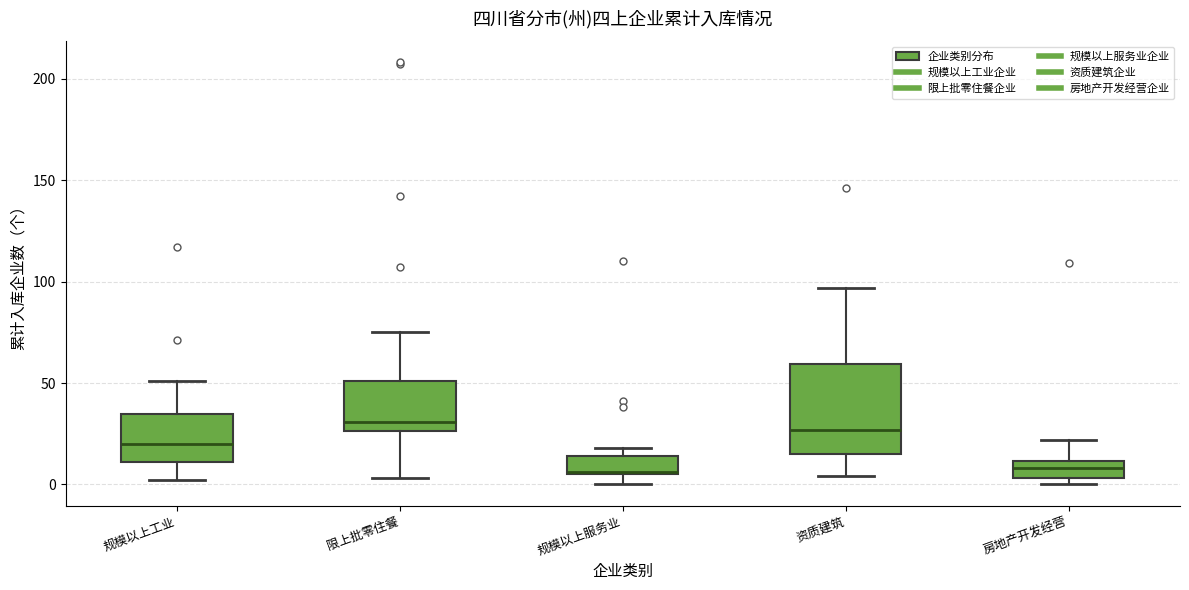

Reading left to right, read every box against the y-axis: the position of its median line, the range the box covers, and the ends of its whiskers. The values are not printed on the chart, so give them approximately, as read against the axis.

规模以上工业: median 20, box 10 to 35, whiskers 0 to 50
限上批零住餐: median 30, box 25 to 50, whiskers 5 to 75
规模以上服务业: median 5, box 5 to 15, whiskers 0 to 20
资质建筑: median 25, box 15 to 60, whiskers 5 to 95
房地产开发经营: median 10 (inside the box), box 5 to 10, whiskers 0 to 20